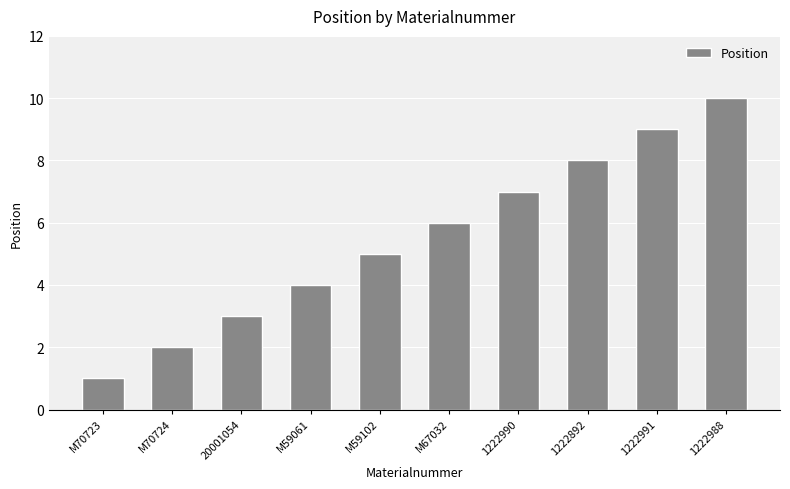

The value at M67032 is 9. True or false?

False